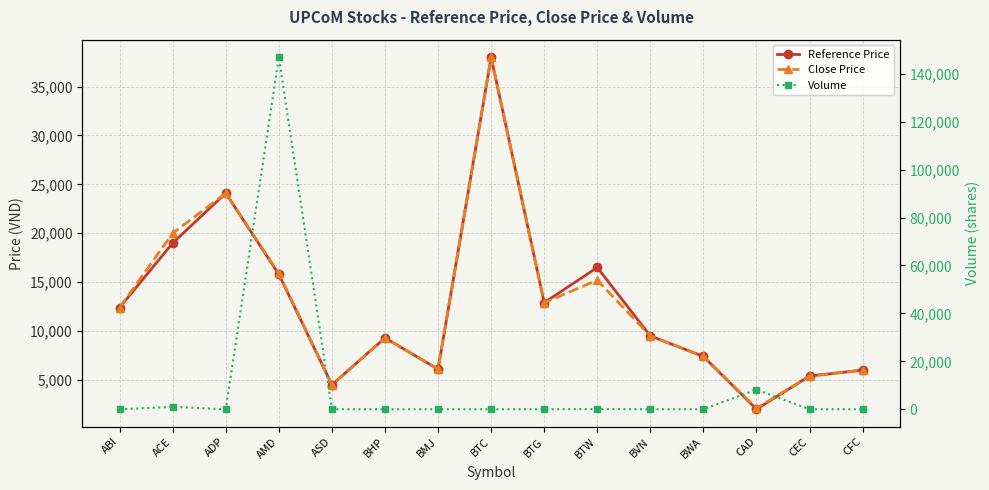

What is the value of the Reference Price point at the 8th from the left?

38000